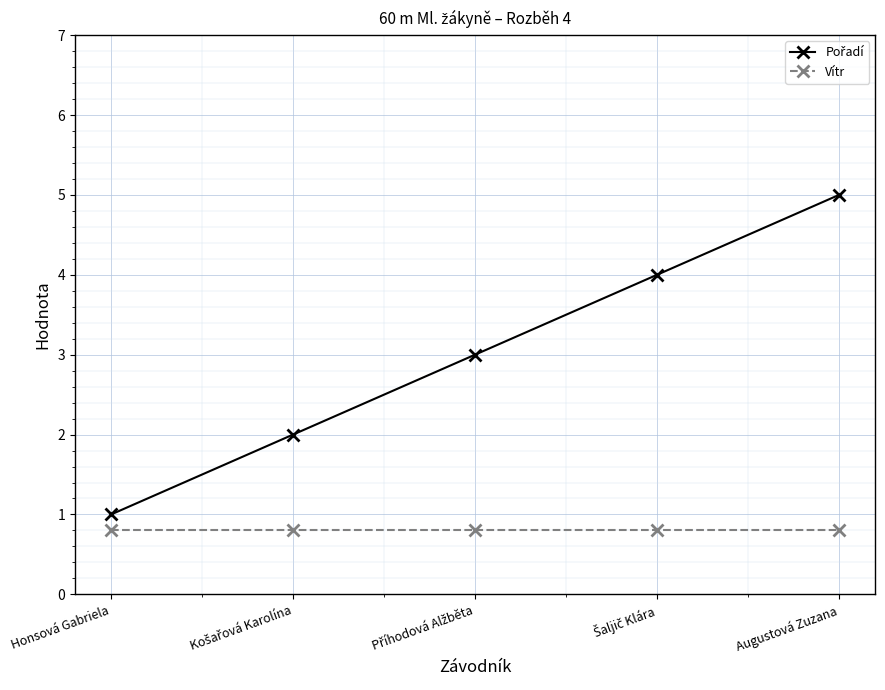

At which category is the sum across all series the highest?

Augustová Zuzana